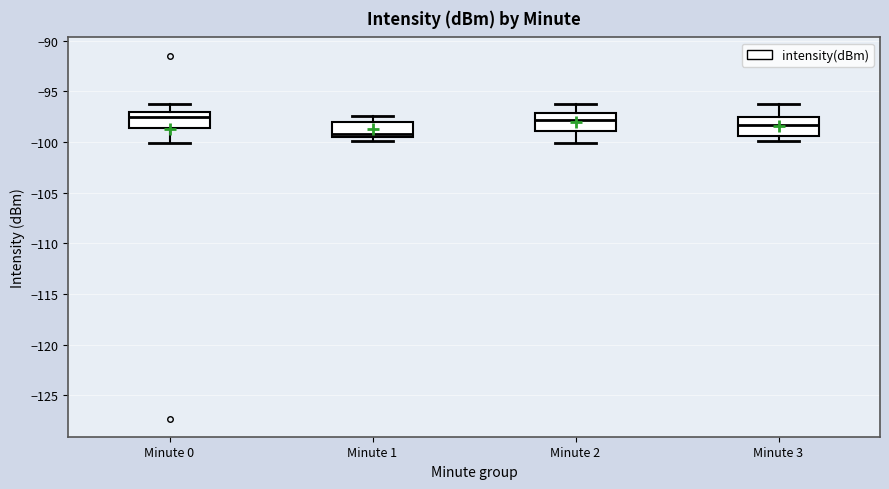

Which box's median line is the lowest?

Minute 1